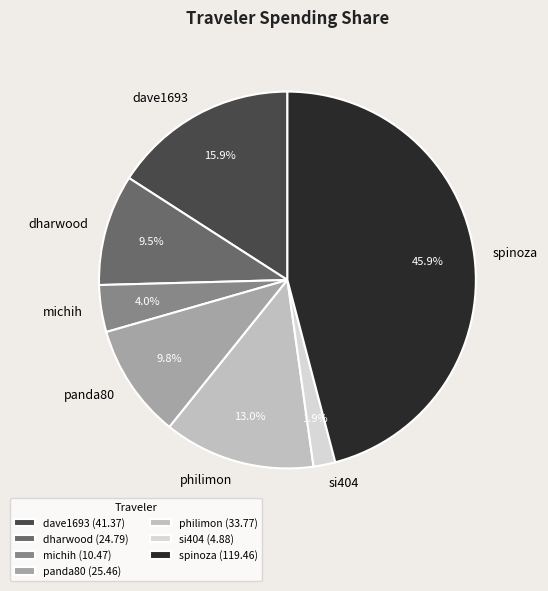

What is the largest slice in the pie chart?

spinoza